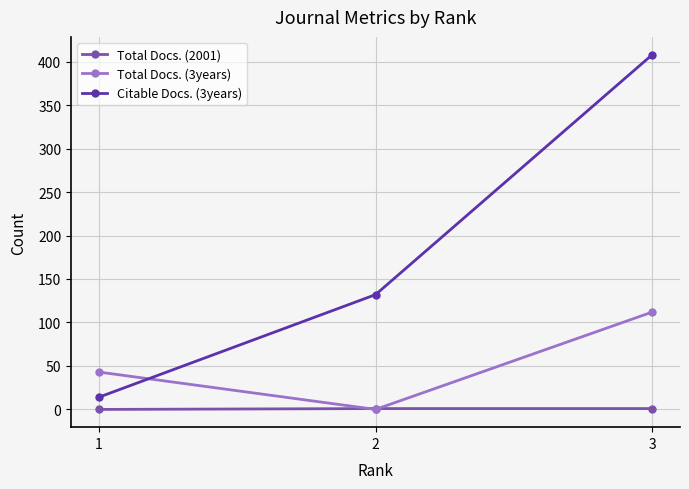

How many positive values does the Total Docs. (3years) series have?

2